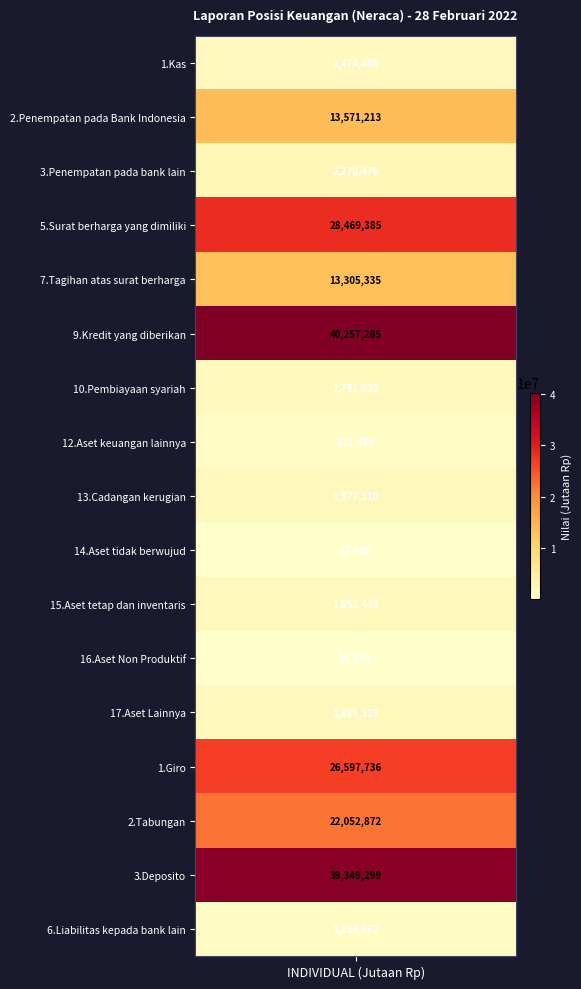

What is the greatest value displayed?

40257285